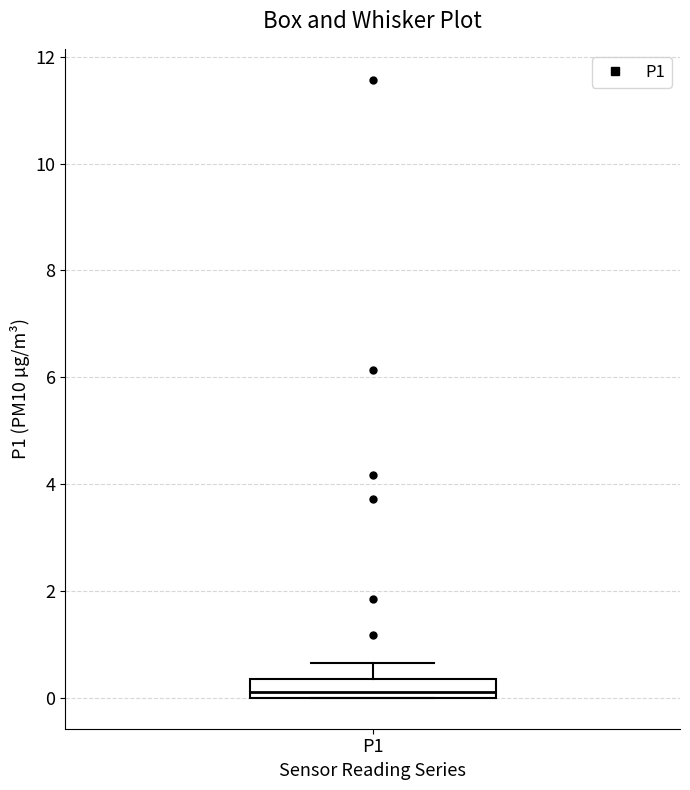

Where is the lower edge of the box for P1 on the y-axis? The values are not printed on the chart, so give them approximately, as read against the axis.

0.0